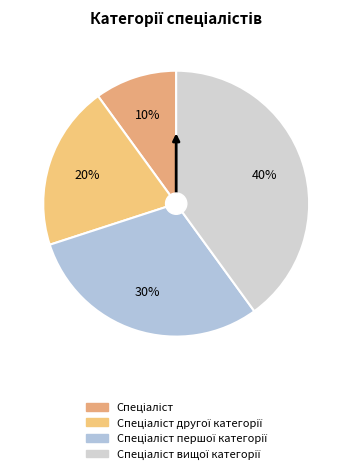

Count the number of slices in the pie.

4